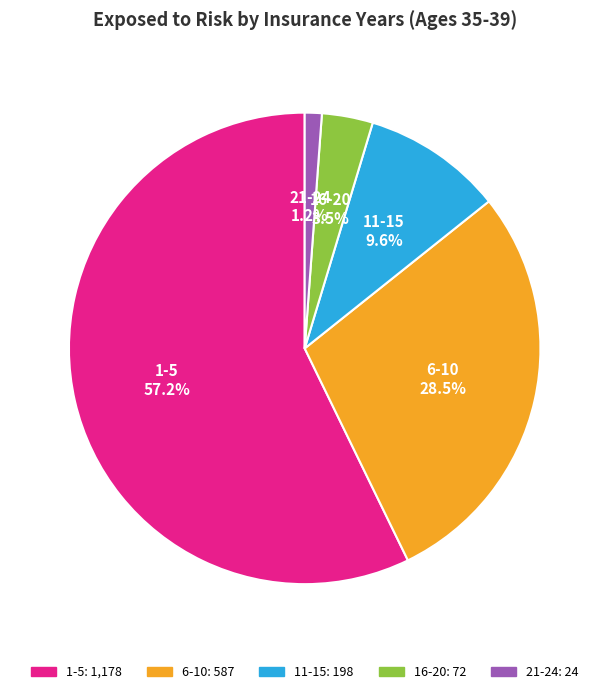

Which slice is the largest?

1-5